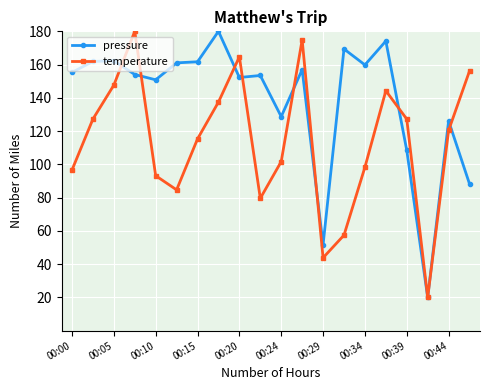

How many values in the temperature series are below 120?

10